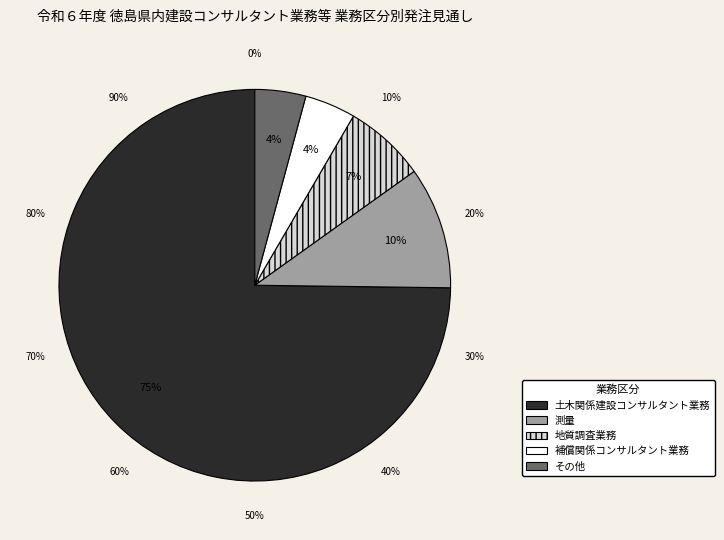

Which category accounts for the majority?

土木関係建設コンサルタント業務